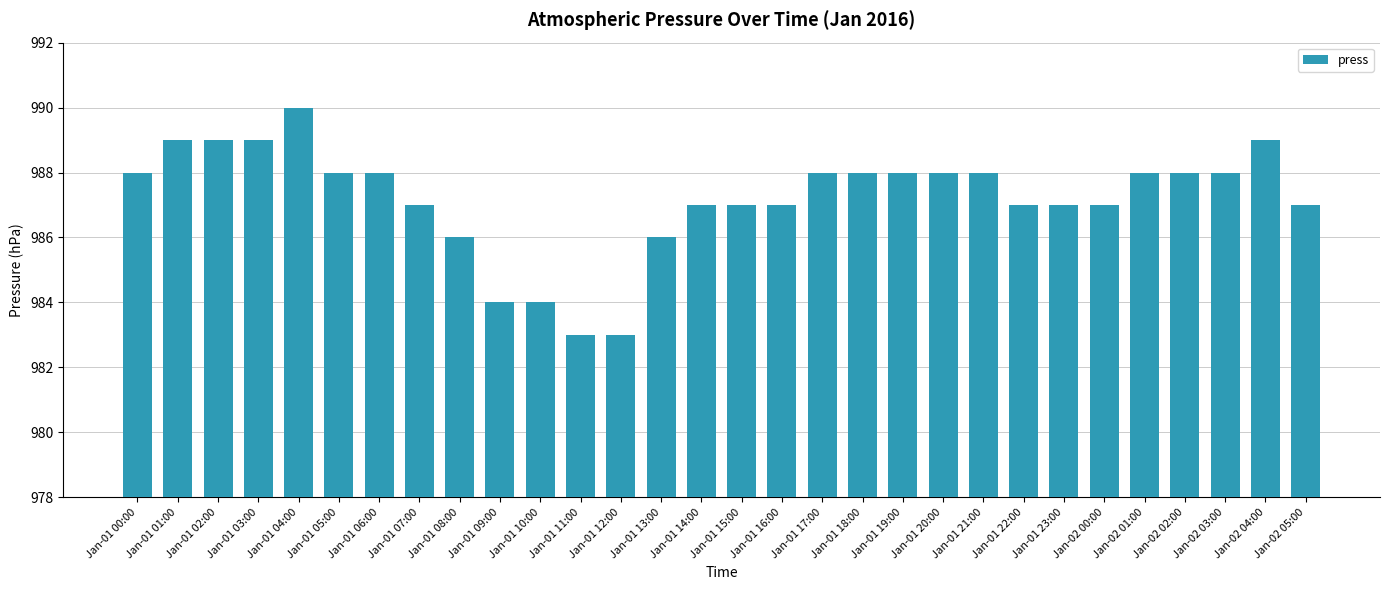

What is the average value?

987